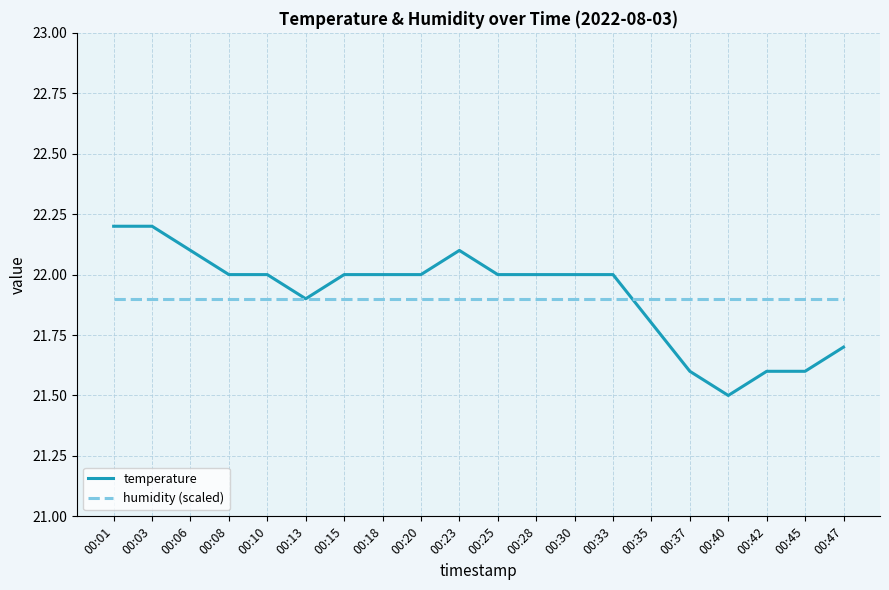

Which series has the largest range (max minus min)?

temperature